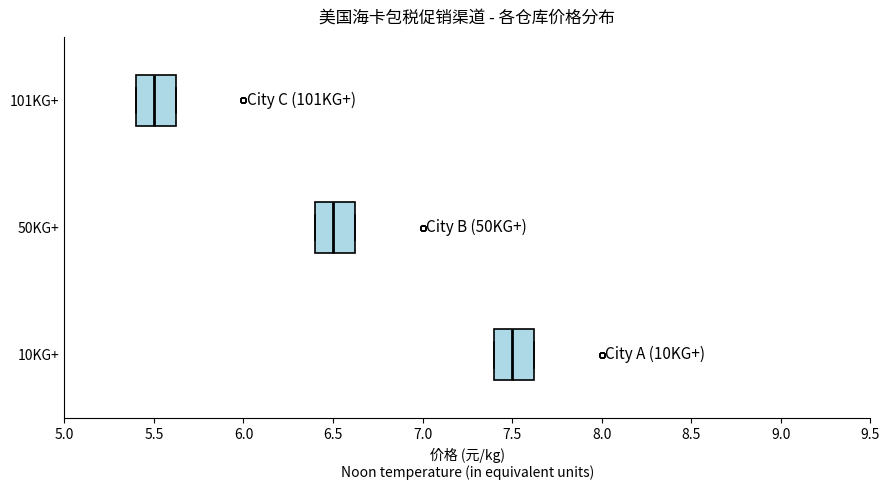

Which box has the furthest to the right median line?

10KG+